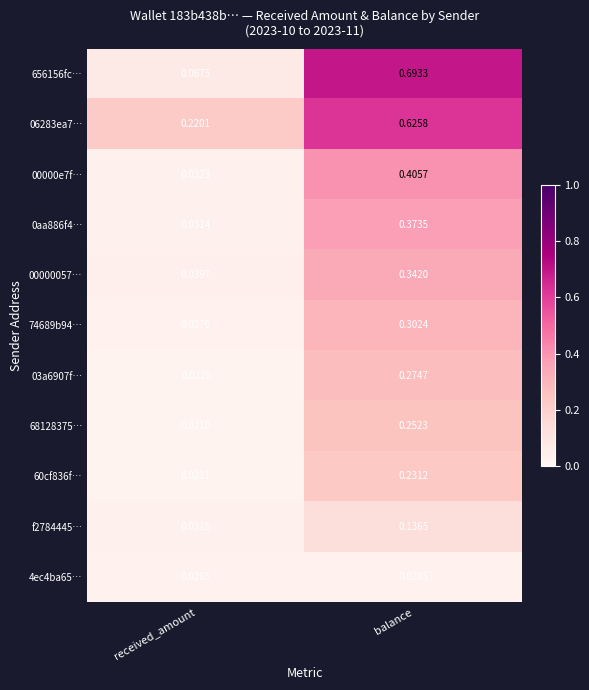

Which category has the lowest value across all series?

received_amount